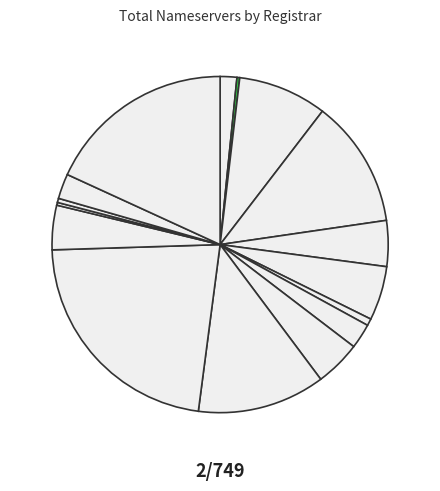

Which slice is the smallest?

Register.com, Inc